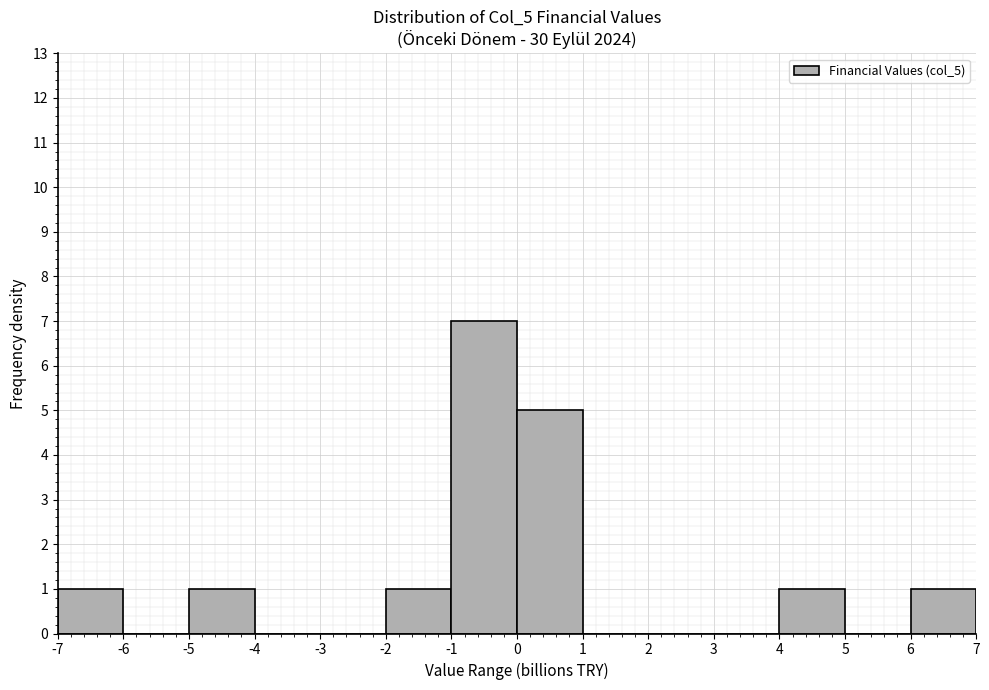

Reading left to right, transcribe this chart: for each bar, give the range it covers on the x-axis and its height. The values are not printed on the chart, so give them approximately, as read against the axis.

-7 to -6: 1
-6 to -5: 0
-5 to -4: 1
-4 to -3: 0
-3 to -2: 0
-2 to -1: 1
-1 to 0: 7
0 to 1: 5
1 to 2: 0
2 to 3: 0
3 to 4: 0
4 to 5: 1
5 to 6: 0
6 to 7: 1